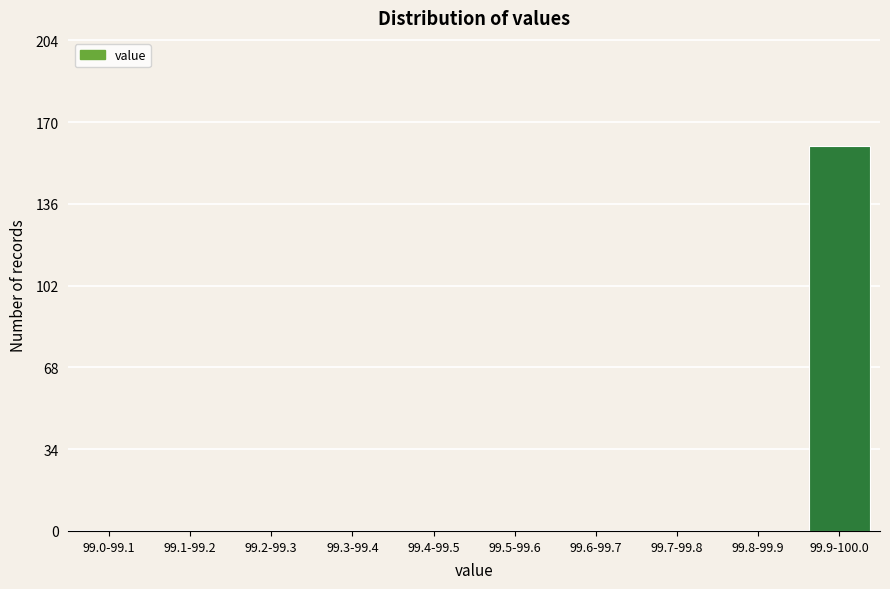

Reading left to right, extract all data points from this chart.

99.0-99.1=0	99.1-99.2=0	99.2-99.3=0	99.3-99.4=0	99.4-99.5=0	99.5-99.6=0	99.6-99.7=0	99.7-99.8=0	99.8-99.9=0	99.9-100.0=160